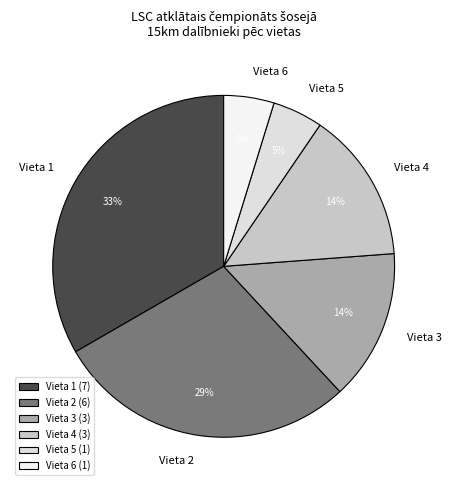

What is the largest slice in the pie chart?

Vieta 1